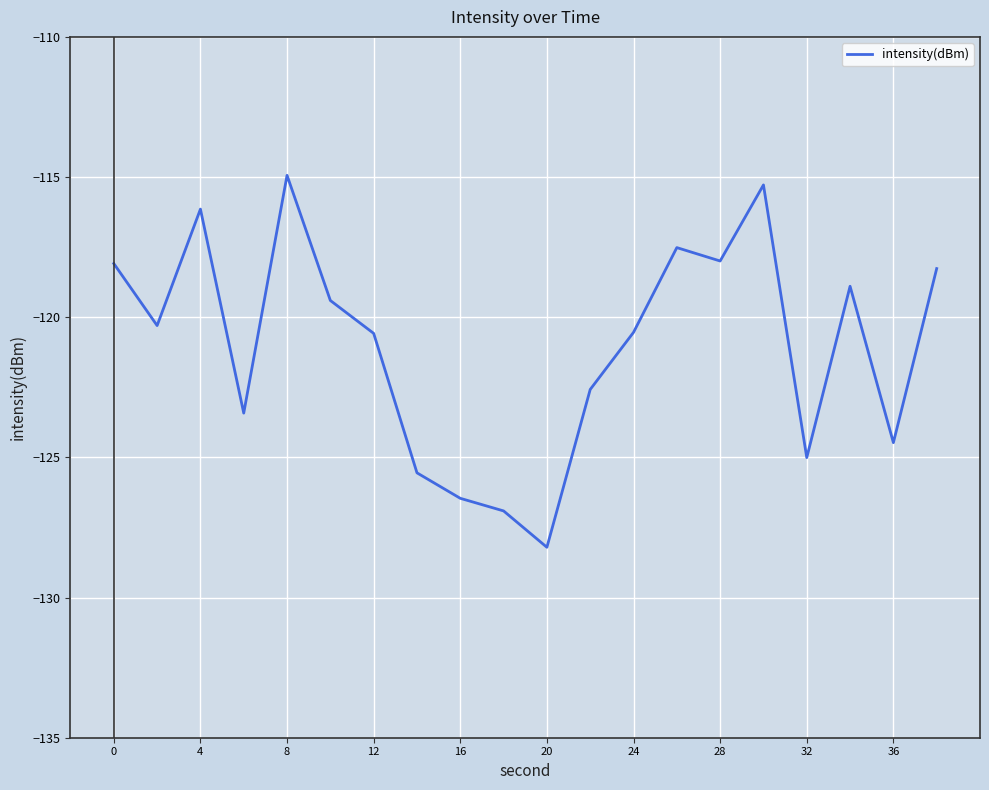

How many interior local peaks (higher than both neighbors) does the data have?

5